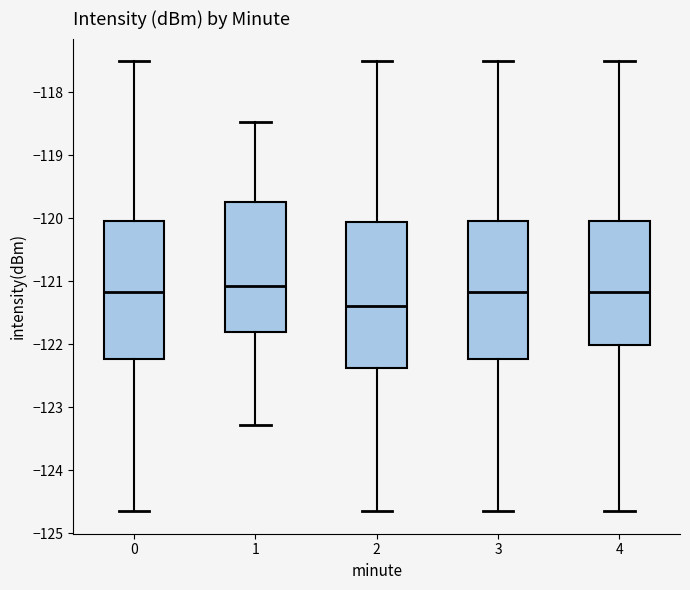

Reading left to right, read every box against the y-axis: the position of its median line, the range the box covers, and the ends of its whiskers. The values are not printed on the chart, so give them approximately, as read against the axis.

0: median -121.2, box -122.2 to -120.0, whiskers -124.7 to -117.5
1: median -121.1, box -121.8 to -119.7, whiskers -123.3 to -118.5
2: median -121.4, box -122.4 to -120.1, whiskers -124.7 to -117.5
3: median -121.2, box -122.2 to -120.0, whiskers -124.7 to -117.5
4: median -121.2, box -122.0 to -120.0, whiskers -124.7 to -117.5